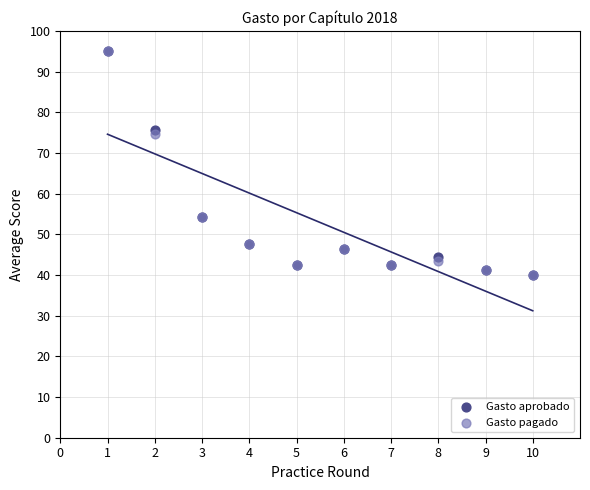

Across all series, what Y value is closest to 67?

74.6